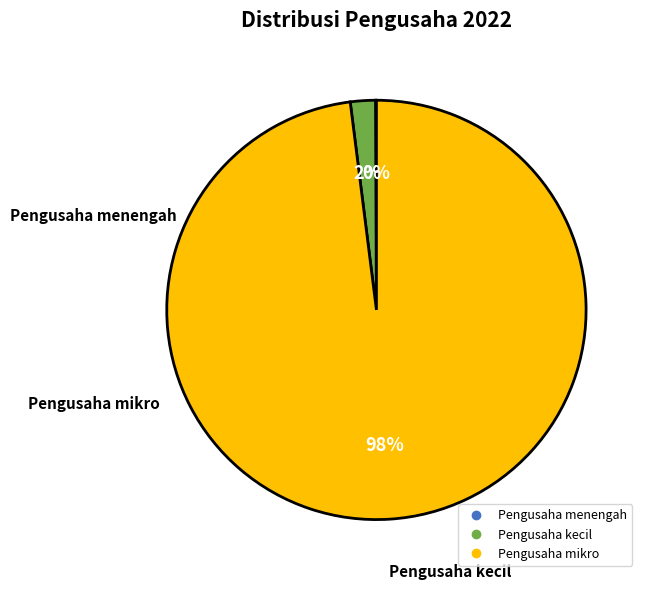

To the nearest percent, what is the average slice percentage?

33%